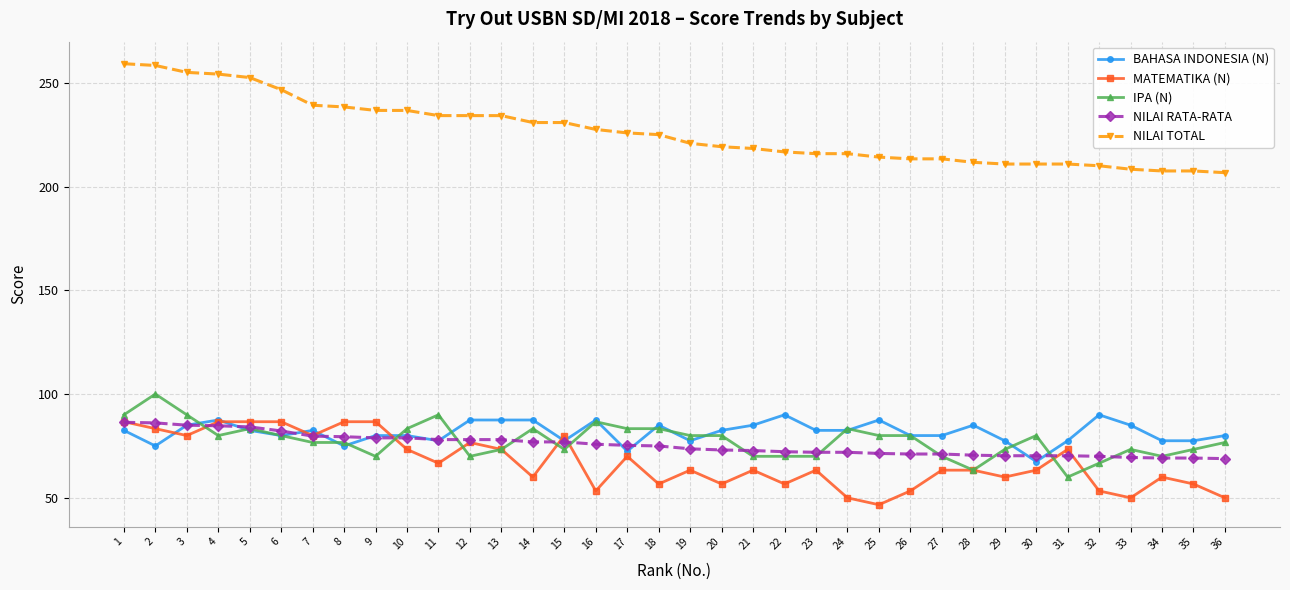

What is the value of the BAHASA INDONESIA (N) point at the 20th from the left?

82.5